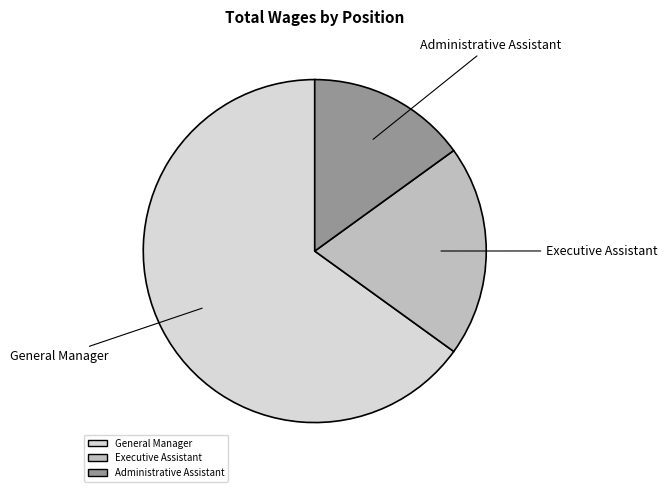

Is the sum of Administrative Assistant and Executive Assistant greater than half?

No